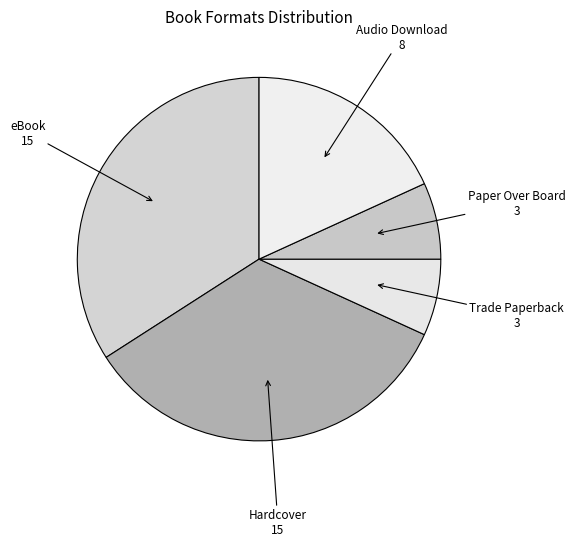

Do Trade Paperback and Paper Over Board together represent more than half of the pie?

No